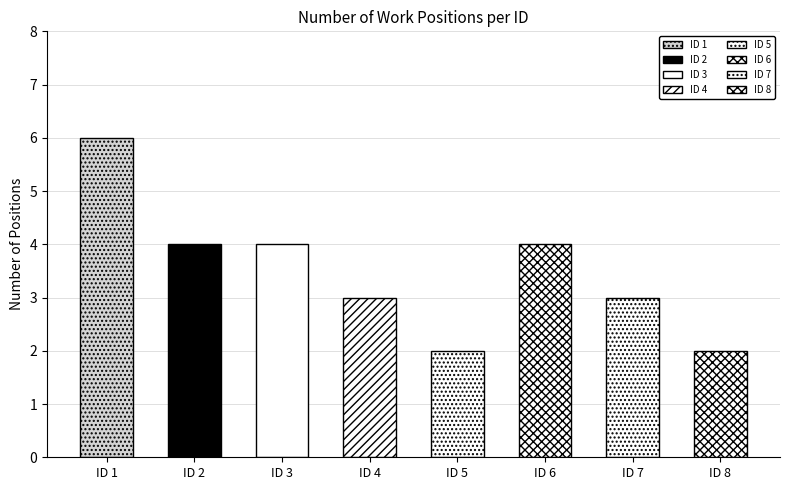

At which category does the chart reach its peak across all series?

ID 1